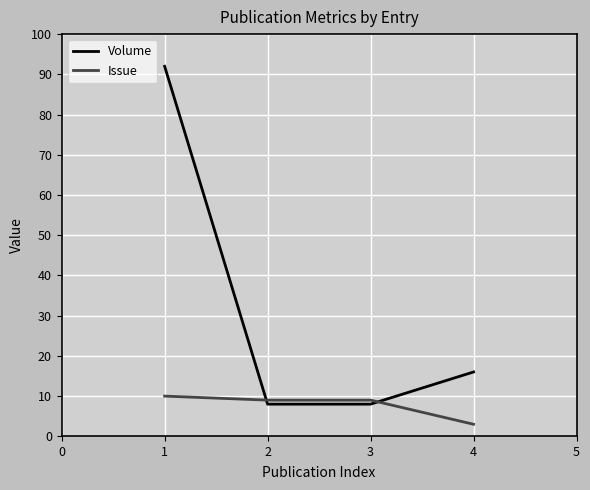

What are all the series names shown in the legend?

Volume, Issue